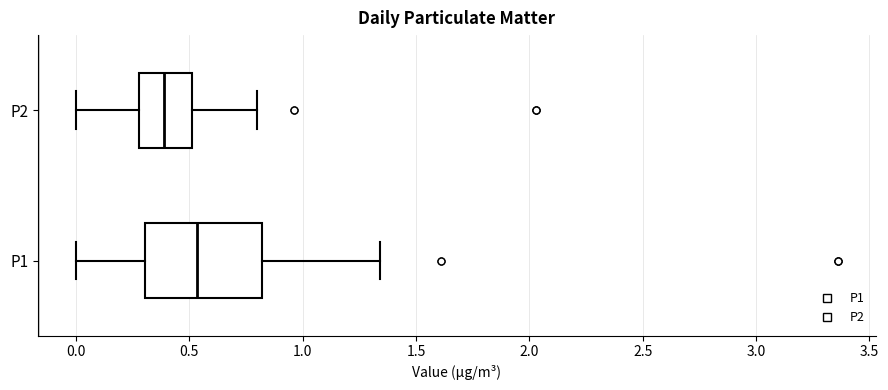

Where does the right whisker of the box for P1 end on the x-axis? The values are not printed on the chart, so give them approximately, as read against the axis.

1.35